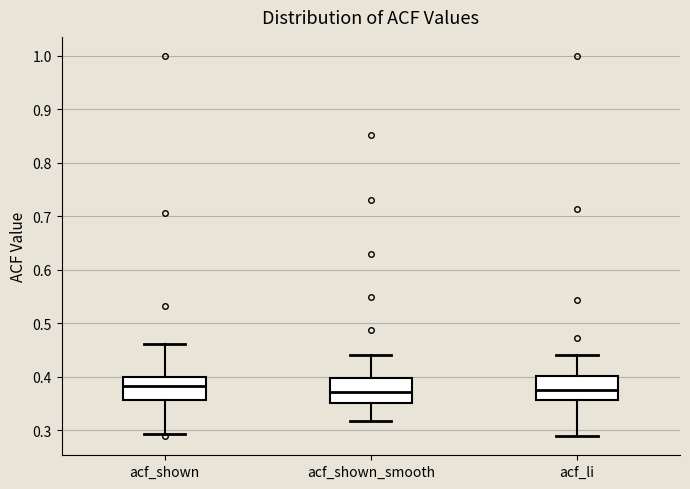

Where is the lower edge of the box for acf_shown on the y-axis? The values are not printed on the chart, so give them approximately, as read against the axis.

0.36